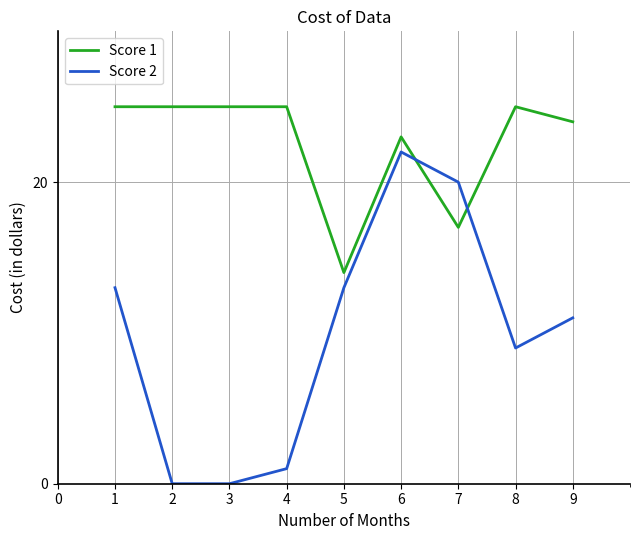

Rank the series by their average value, from lowest to highest.

Score 2, Score 1